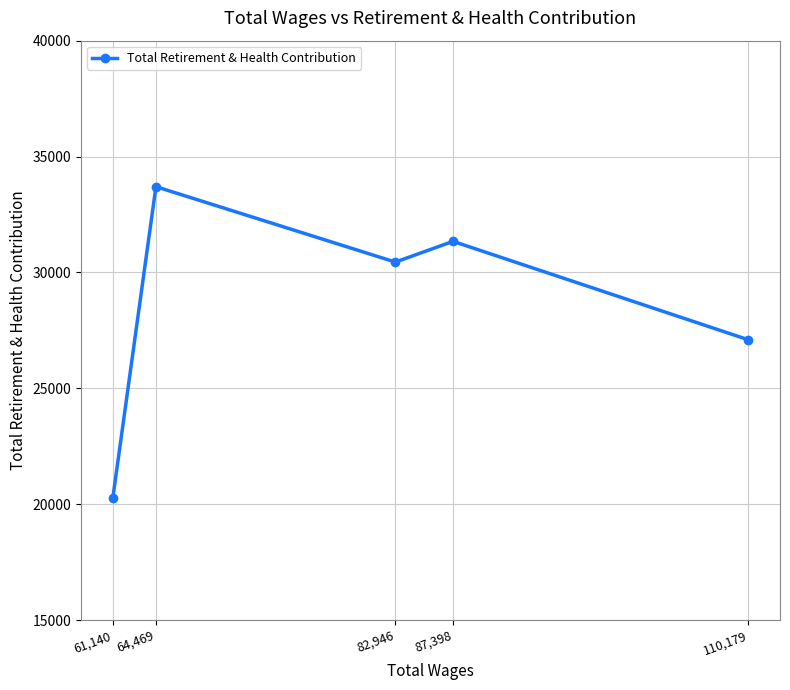

List the labels in order of value, largest first.

64,469, 87,398, 82,946, 110,179, 61,140